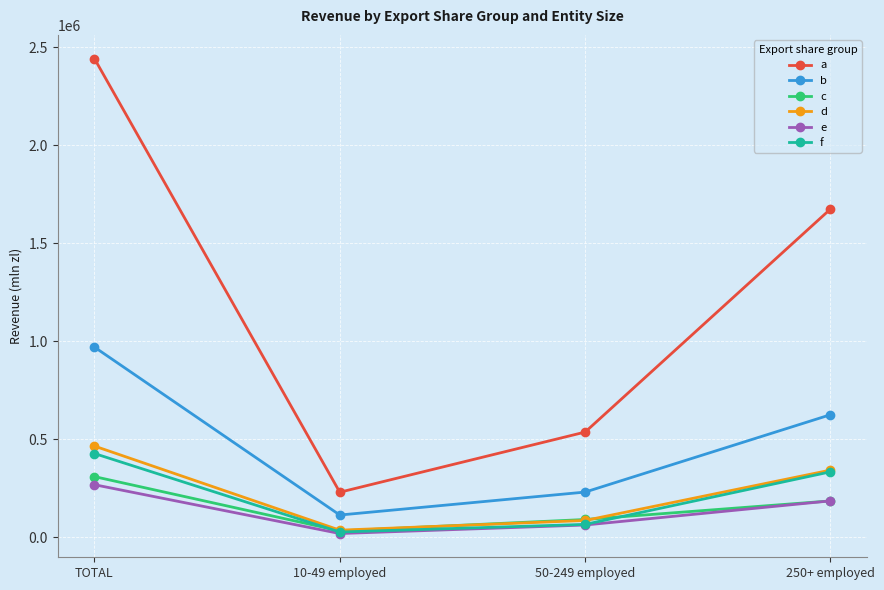

True or false: a has a value of 2441561.7 at TOTAL.

True